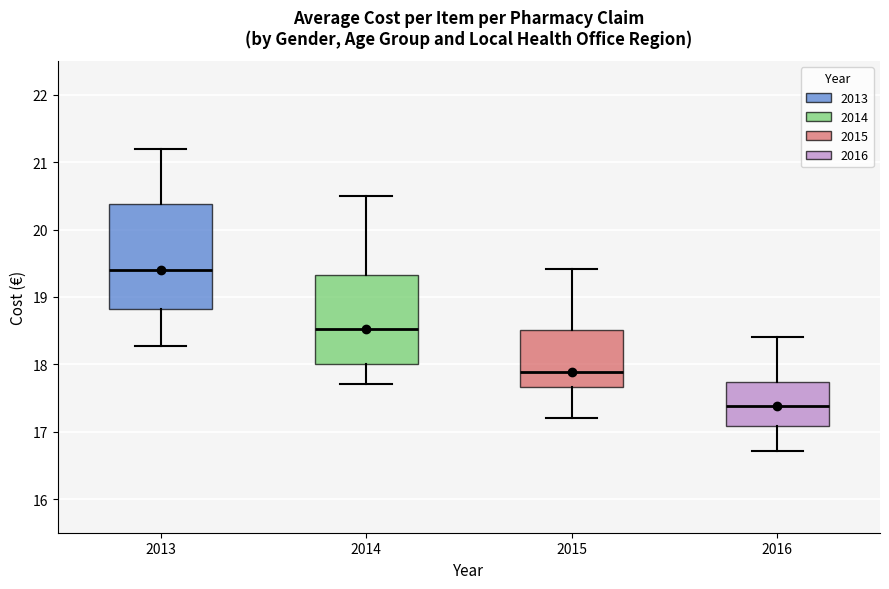

Which box has the highest median line?

2013